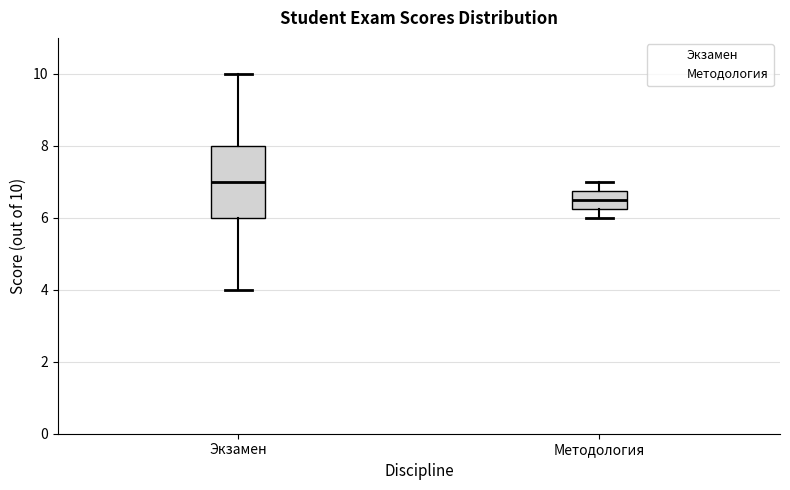

Which box has the highest median line?

Экзамен